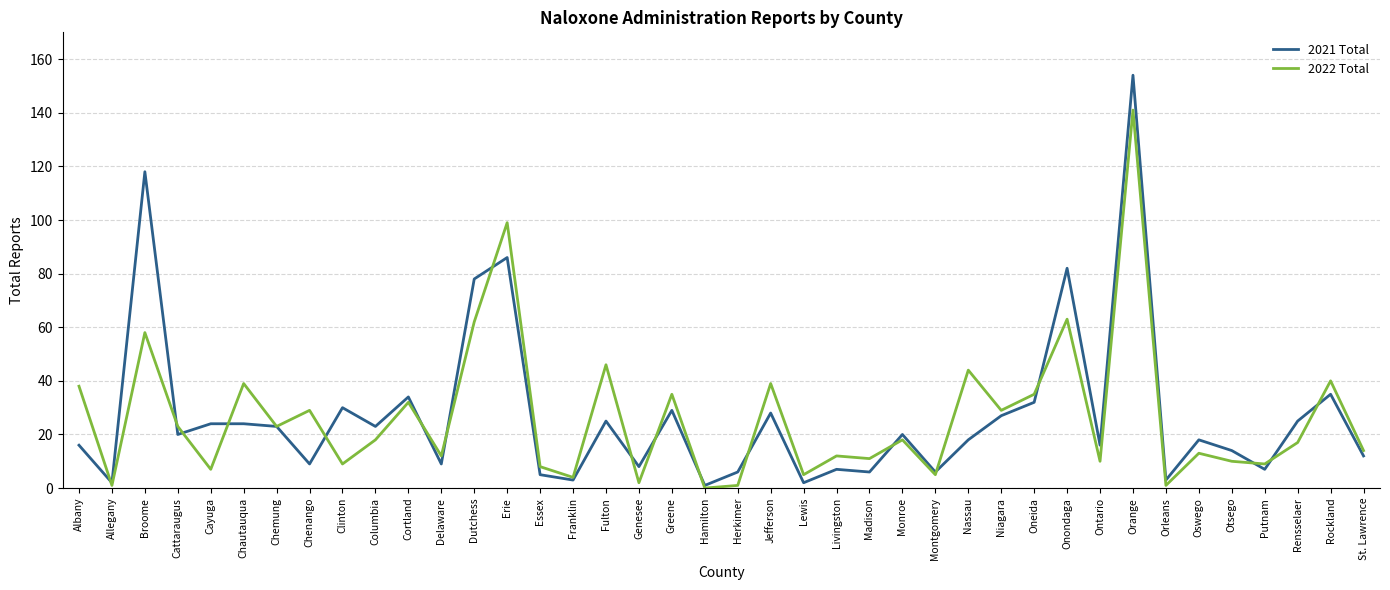

Is the value of 2021 Total at Niagara greater than the value of 2022 Total at Clinton?

Yes